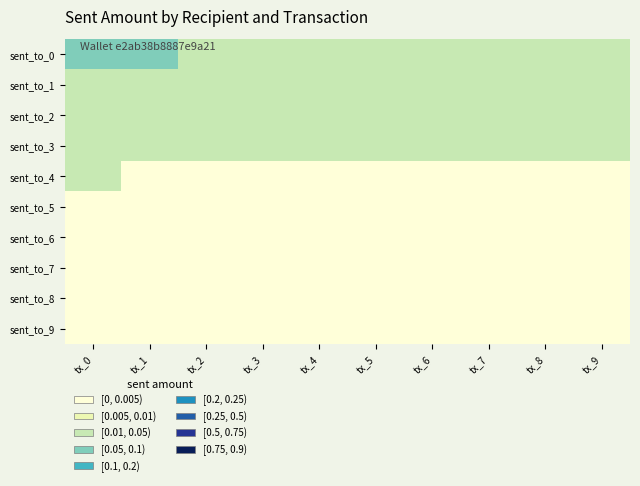

Reading right to left, extract all data points from this chart.

sent_to_0: tx_9=0.0	tx_8=0.0	tx_7=0.0	tx_6=0.0	tx_5=0.0	tx_4=0.0	tx_3=0.0	tx_2=0.0	tx_1=0.1	tx_0=0.1
sent_to_1: tx_9=0.0	tx_8=0.0	tx_7=0.0	tx_6=0.0	tx_5=0.0	tx_4=0.0	tx_3=0.0	tx_2=0.0	tx_1=0.0	tx_0=0.0
sent_to_2: tx_9=0.0	tx_8=0.0	tx_7=0.0	tx_6=0.0	tx_5=0.0	tx_4=0.0	tx_3=0.0	tx_2=0.0	tx_1=0.0	tx_0=0.0
sent_to_3: tx_9=0.0	tx_8=0.0	tx_7=0.0	tx_6=0.0	tx_5=0.0	tx_4=0.0	tx_3=0.0	tx_2=0.0	tx_1=0.0	tx_0=0.0
sent_to_4: tx_9=0.0	tx_8=0.0	tx_7=0.0	tx_6=0.0	tx_5=0.0	tx_4=0.0	tx_3=0.0	tx_2=0.0	tx_1=0.0	tx_0=0.0
sent_to_5: tx_9=0.0	tx_8=0.0	tx_7=0.0	tx_6=0.0	tx_5=0.0	tx_4=0.0	tx_3=0.0	tx_2=0.0	tx_1=0.0	tx_0=0.0
sent_to_6: tx_9=0.0	tx_8=0.0	tx_7=0.0	tx_6=0.0	tx_5=0.0	tx_4=0.0	tx_3=0.0	tx_2=0.0	tx_1=0.0	tx_0=0.0
sent_to_7: tx_9=0.0	tx_8=0.0	tx_7=0.0	tx_6=0.0	tx_5=0.0	tx_4=0.0	tx_3=0.0	tx_2=0.0	tx_1=0.0	tx_0=0.0
sent_to_8: tx_9=0.0	tx_8=0.0	tx_7=0.0	tx_6=0.0	tx_5=0.0	tx_4=0.0	tx_3=0.0	tx_2=0.0	tx_1=0.0	tx_0=0.0
sent_to_9: tx_9=0.0	tx_8=0.0	tx_7=0.0	tx_6=0.0	tx_5=0.0	tx_4=0.0	tx_3=0.0	tx_2=0.0	tx_1=0.0	tx_0=0.0